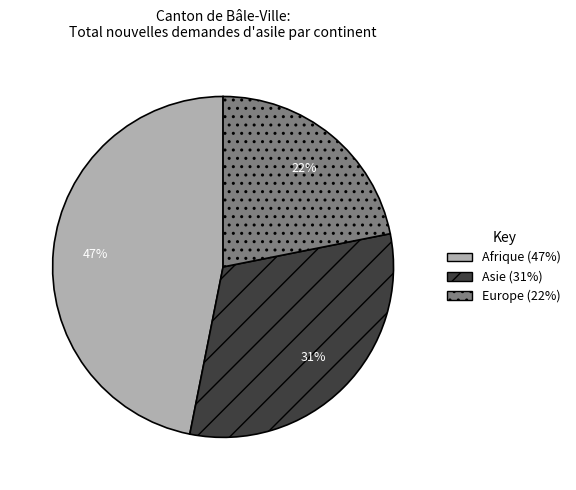

To the nearest percent, what is the difference between the largest and smallest slice percentages?

25%